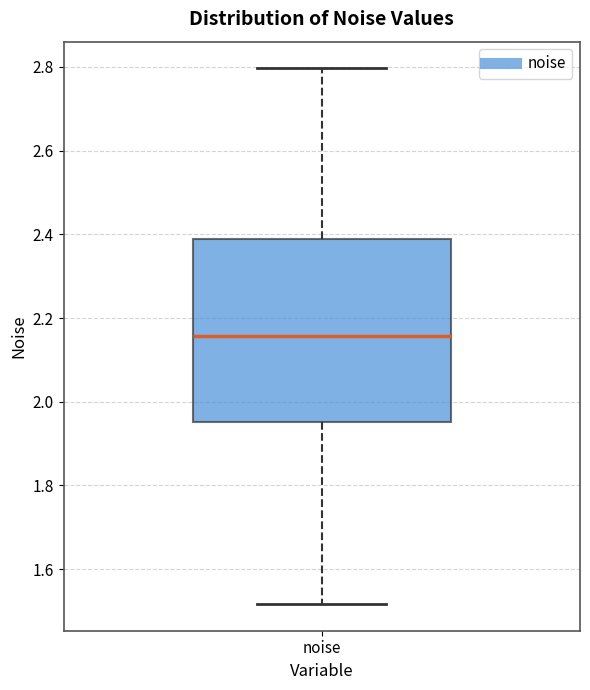

Transcribe this box plot: give where the median line is, the range the box spans, and where the two whiskers end, as read against the y-axis. The values are not printed on the chart, so give them approximately, as read against the axis.

median 2.16, box 1.96 to 2.38, whiskers 1.52 to 2.80